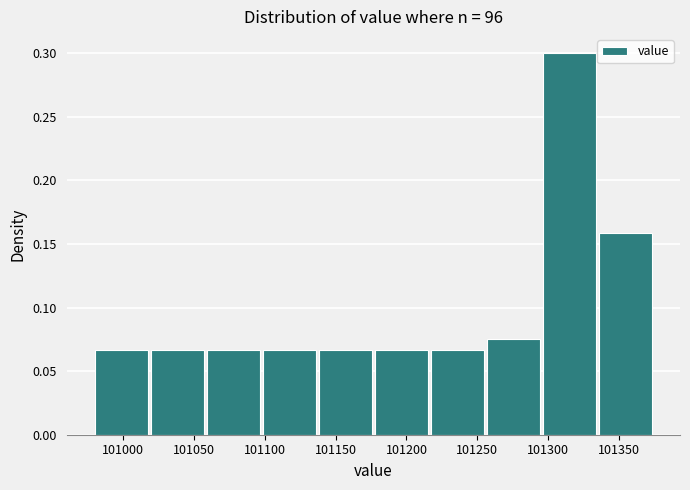

Over which range of the x-axis is the bar tallest?

101295 to 101335